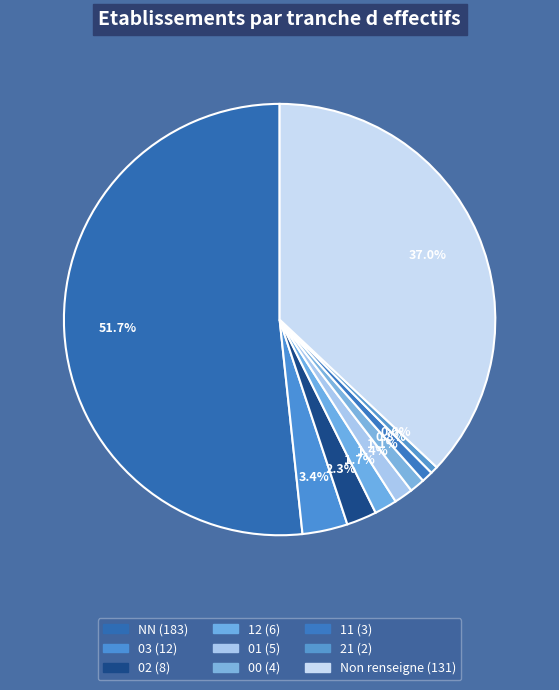

To the nearest percent, what is the average slice percentage?

11%